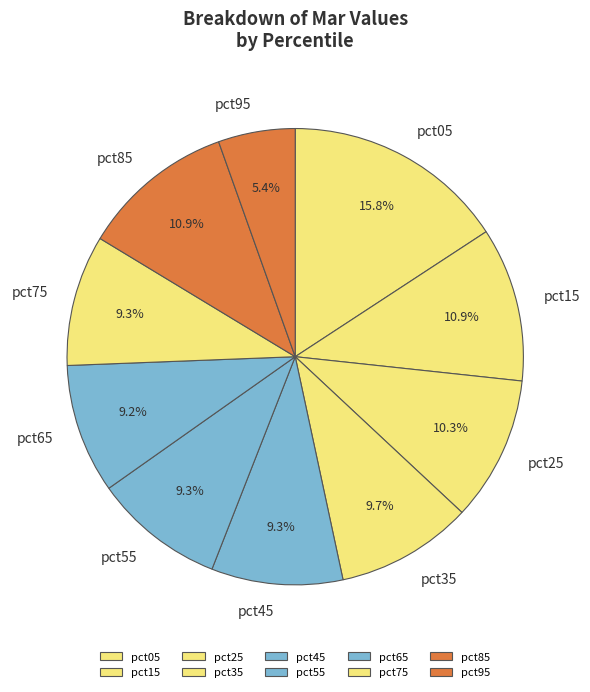

Is it true that pct55 is 1% of the pie?

False